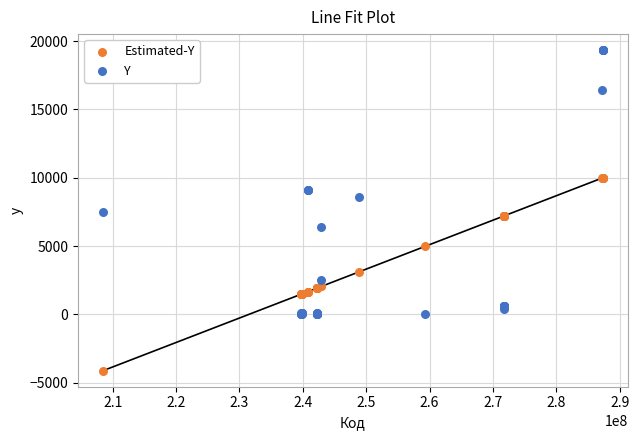

Which series reaches the minimum Y coordinate?

Estimated-Y